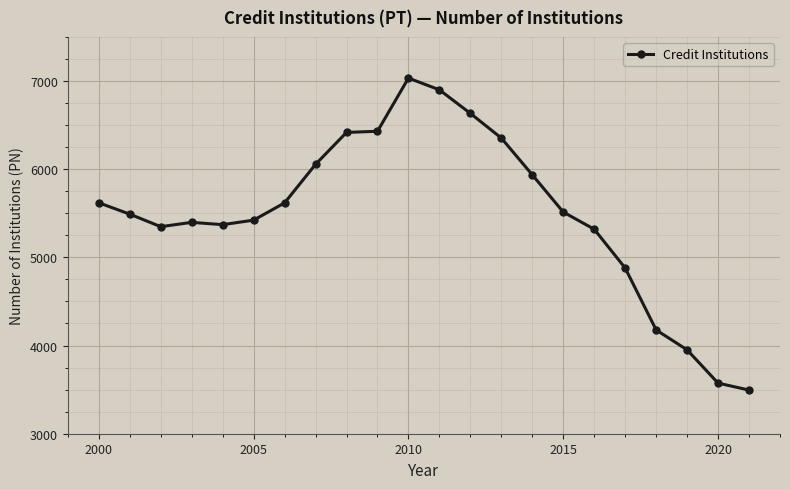

What is the sum of all values?

120931